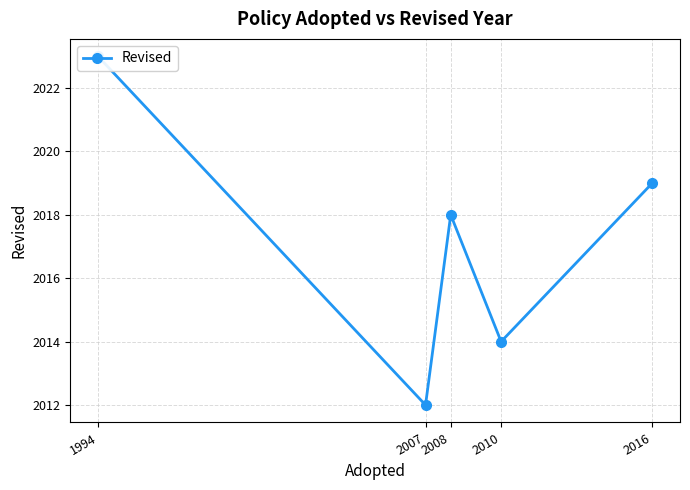

Reading left to right, extract all data points from this chart.

1994=2023	2007=2012	2008=2018	2010=2014	2016=2019